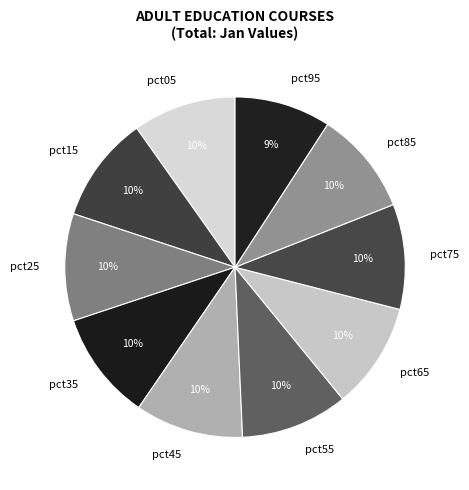

What is the smallest slice in the pie chart?

pct95